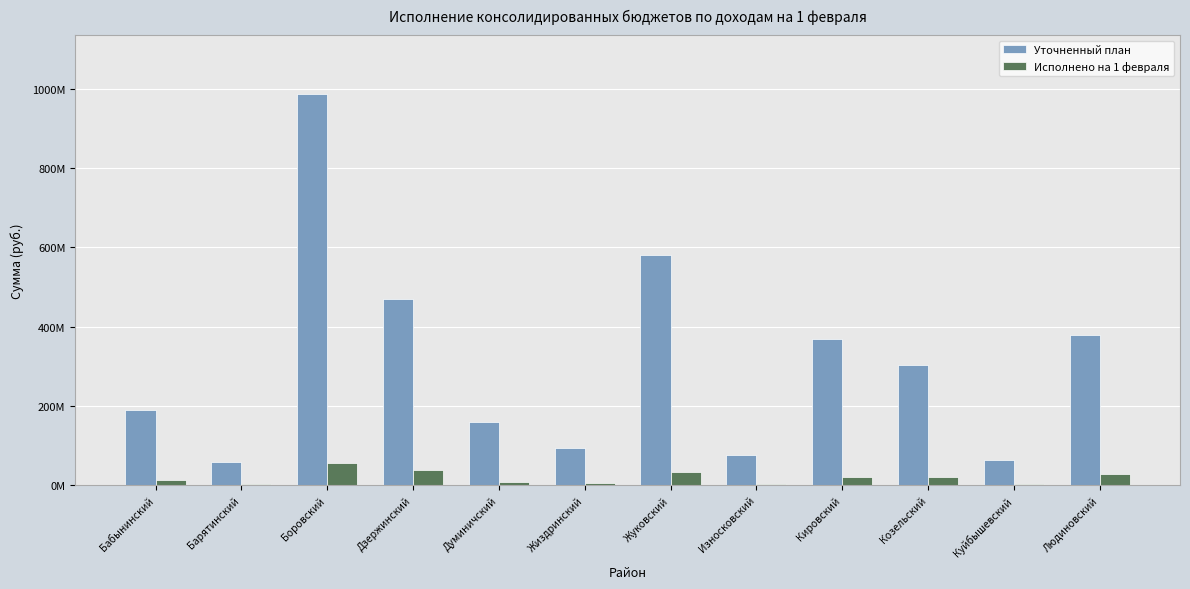

What is the sum of the Уточненный план values at Износковский and Людиновский?

454208228.6